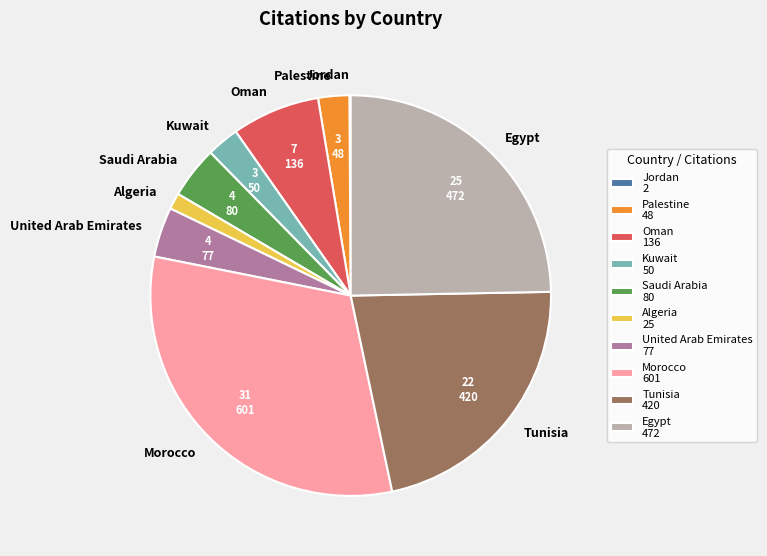

What is the ratio of the value at Morocco to the value at Tunisia?

1.4